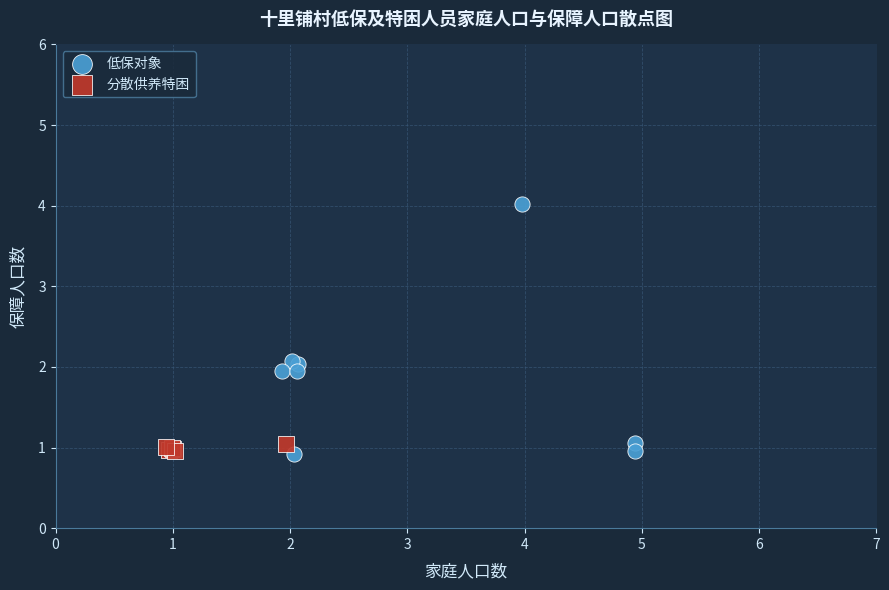

Which series has the largest Y range (max minus min)?

低保对象